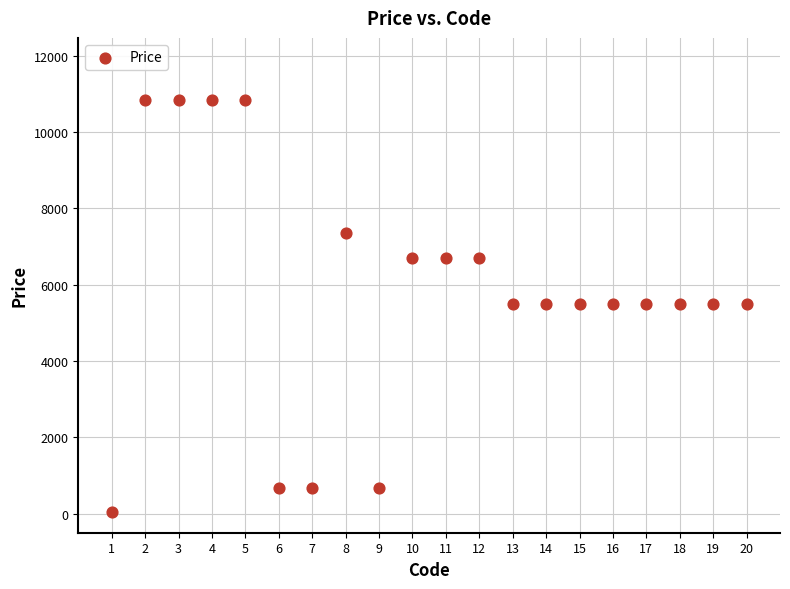

What is the range of X values (max minus min)?

19.0